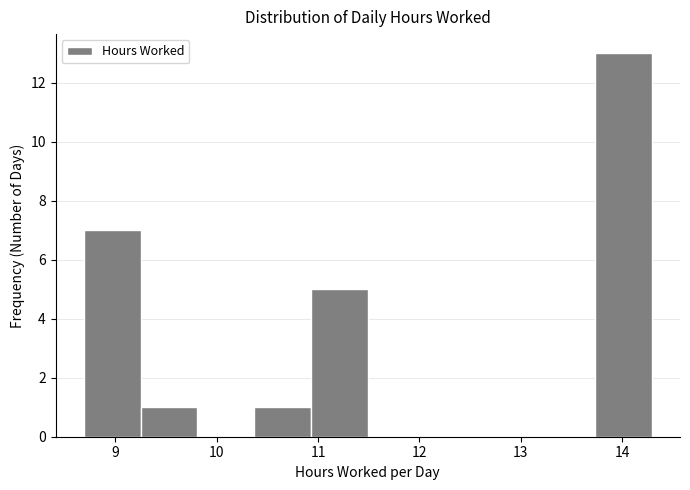

How tall is the bar that spans 13.73 to 14.29 on the x-axis? Neither the bar edges nor the heights are printed on the chart, so give them approximately, as read against the axes.

13